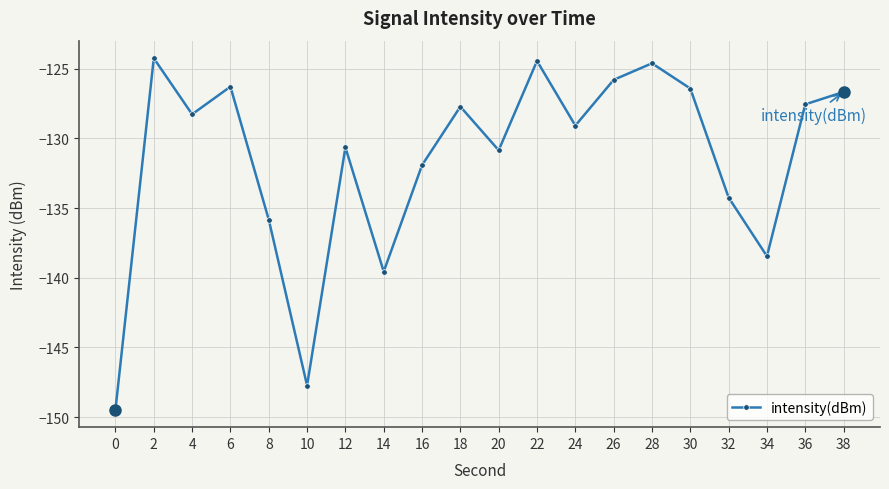

Which has a higher value, 28 or 10?

28